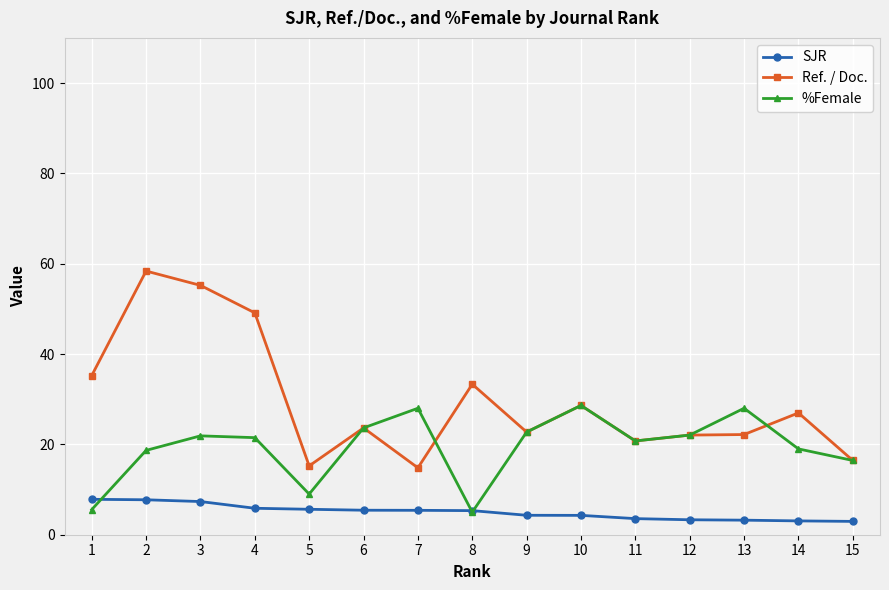

What is the difference between the highest and lowest values at 5?

9.6